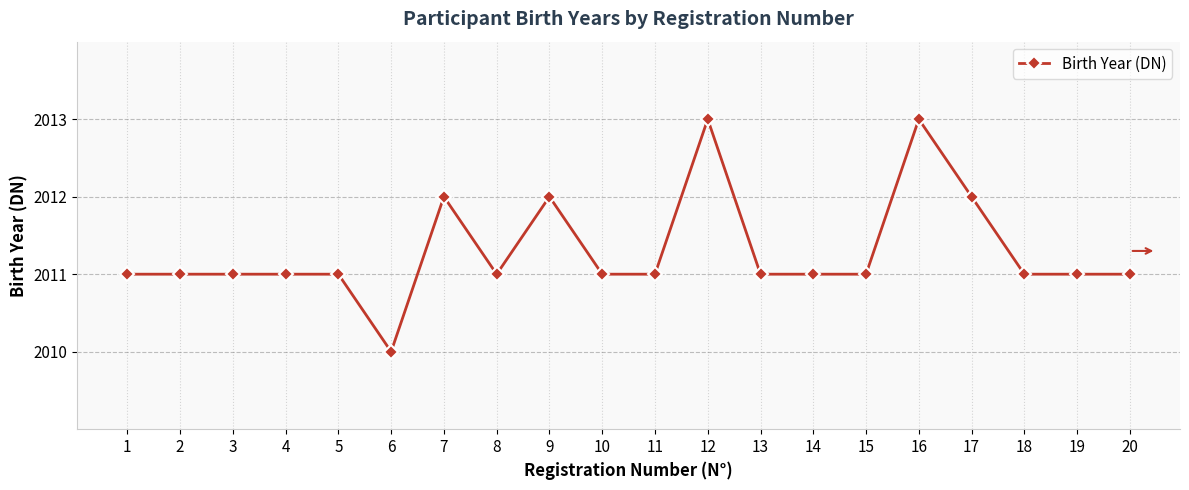

True or false: the data has more than 2 interior local peaks.

True